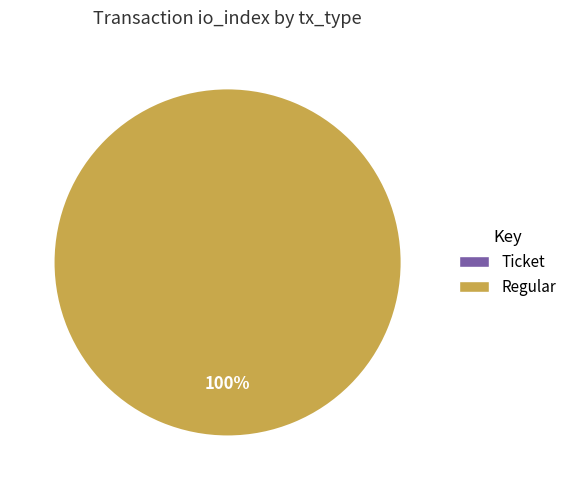

True or false: Ticket accounts for 1% of the total.

False